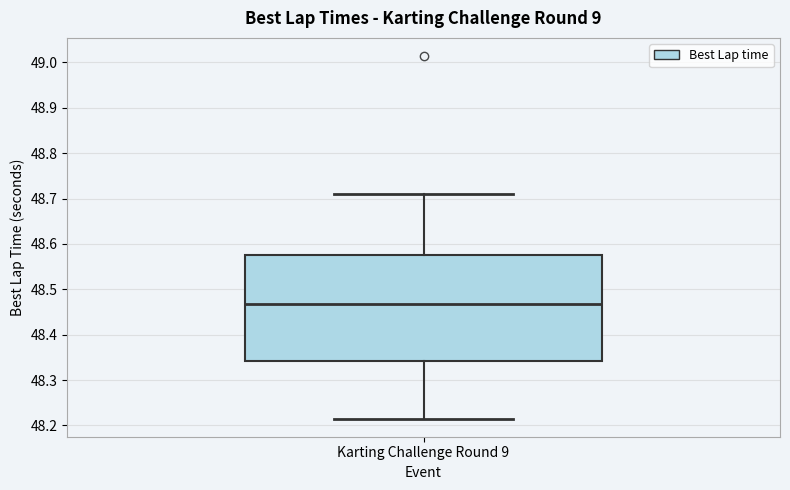

Where is the lower edge of the box for Karting Challenge Round 9 on the y-axis? The values are not printed on the chart, so give them approximately, as read against the axis.

48.34